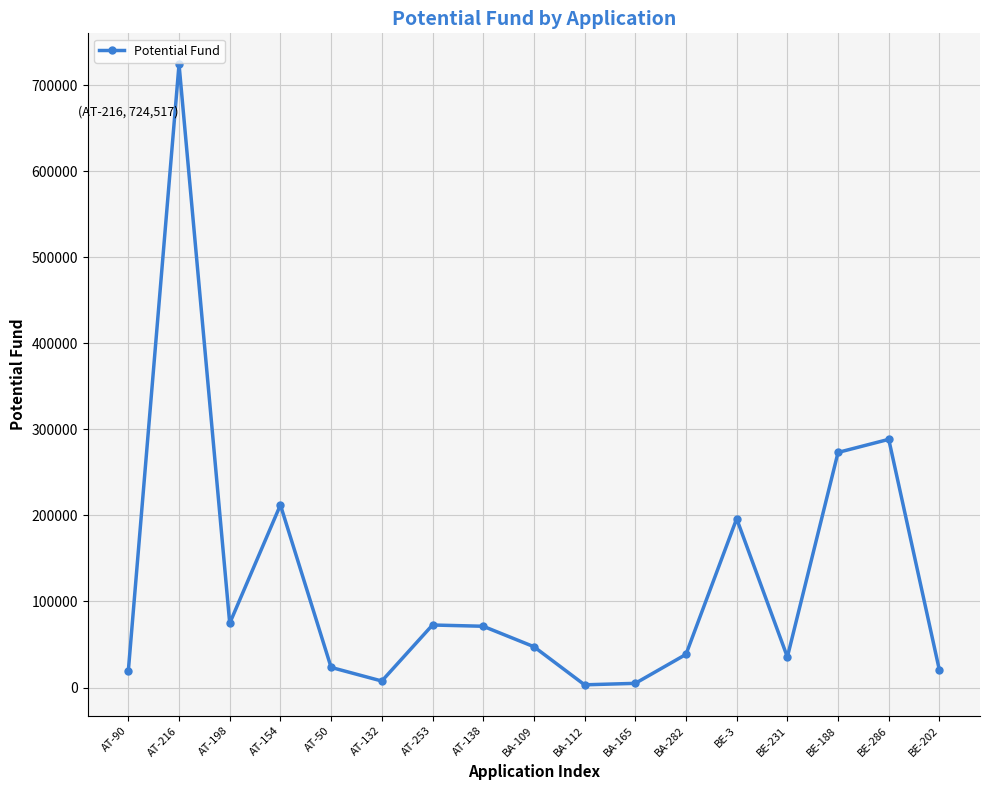

What position from the left is AT-90?

1